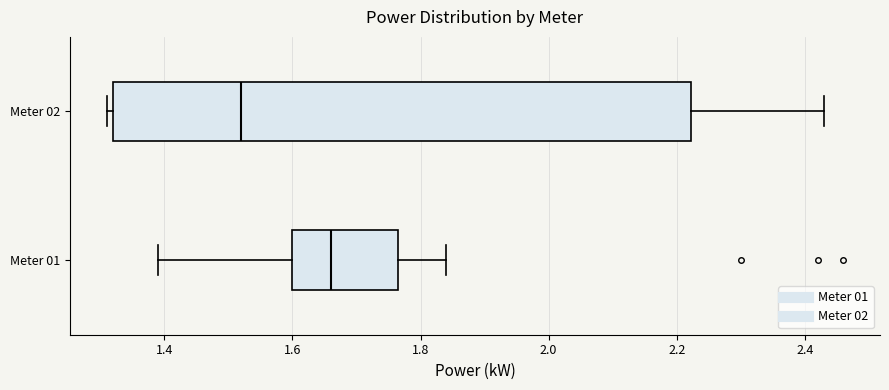

Reading bottom to top, transcribe this box plot: for each box, give where its median line is, the range the box spans, and where its two whiskers end, as read against the x-axis. The values are not printed on the chart, so give them approximately, as read against the axis.

Meter 01: median 1.66, box 1.60 to 1.76, whiskers 1.40 to 1.84
Meter 02: median 1.52, box 1.32 to 2.22, whiskers 1.32 (just left of the box's left edge) to 2.44